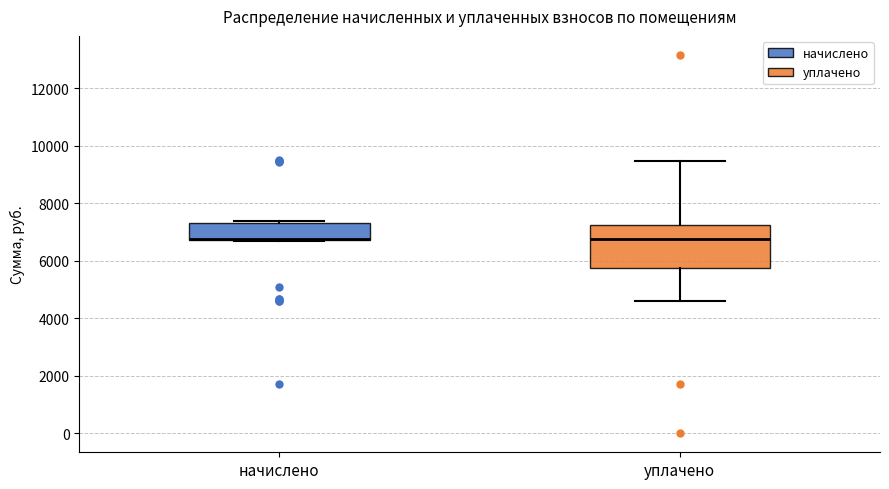

Where is the lower edge of the box for начислено on the y-axis? The values are not printed on the chart, so give them approximately, as read against the axis.

6800